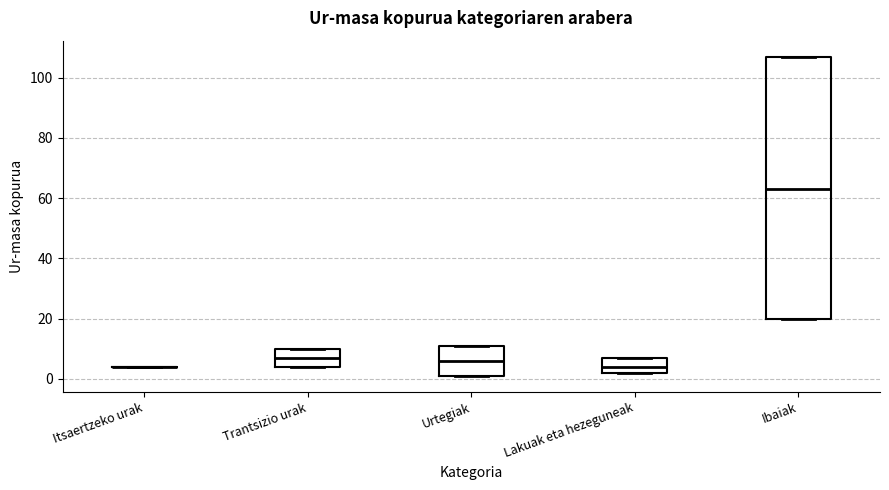

Reading left to right, transcribe this box plot: for each box, give where its median line is, the range the box spans, and where its two whiskers end, as read against the y-axis. The values are not printed on the chart, so give them approximately, as read against the axis.

Itsaertzeko urak: box collapsed to a line at 4, whiskers 4 to 4
Trantsizio urak: median 8, box 4 to 10, whiskers 4 to 10
Urtegiak: median 6, box 2 to 12, whiskers 2 to 12
Lakuak eta hezeguneak: median 4, box 2 to 8, whiskers 2 to 8
Ibaiak: median 64, box 20 to 108, whiskers 20 to 108